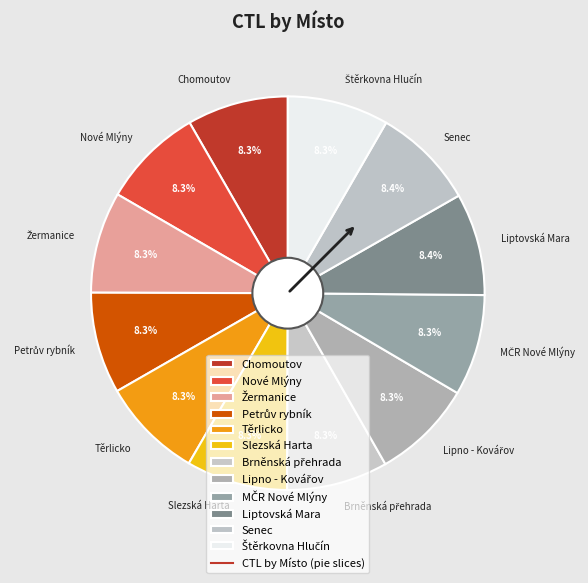

Count the number of slices in the pie.

12